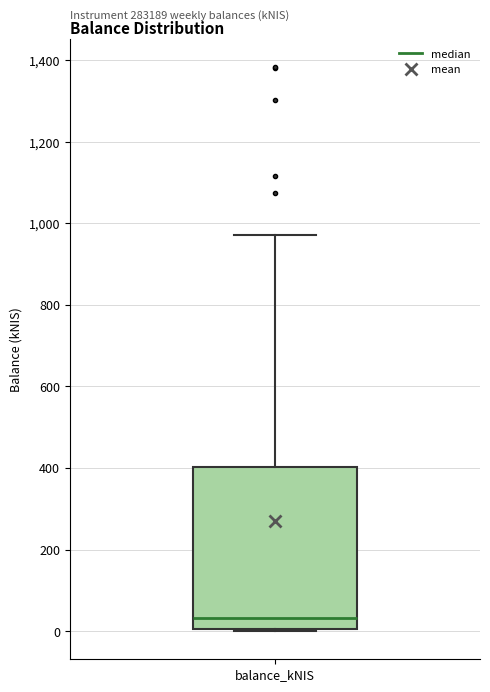

Where is the upper edge of the box for balance_kNIS on the y-axis? The values are not printed on the chart, so give them approximately, as read against the axis.

400